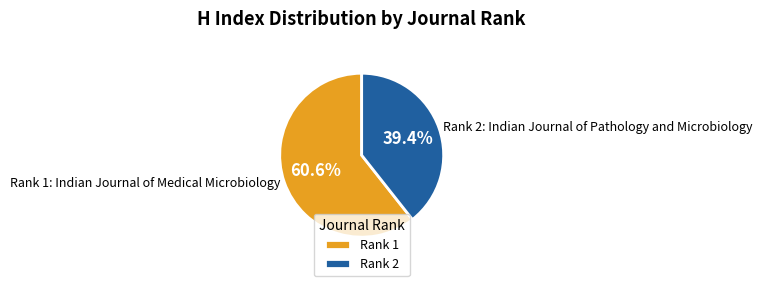

Which has a higher value, Rank 2: Indian Journal of Pathology and Microbiology or Rank 1: Indian Journal of Medical Microbiology?

Rank 1: Indian Journal of Medical Microbiology